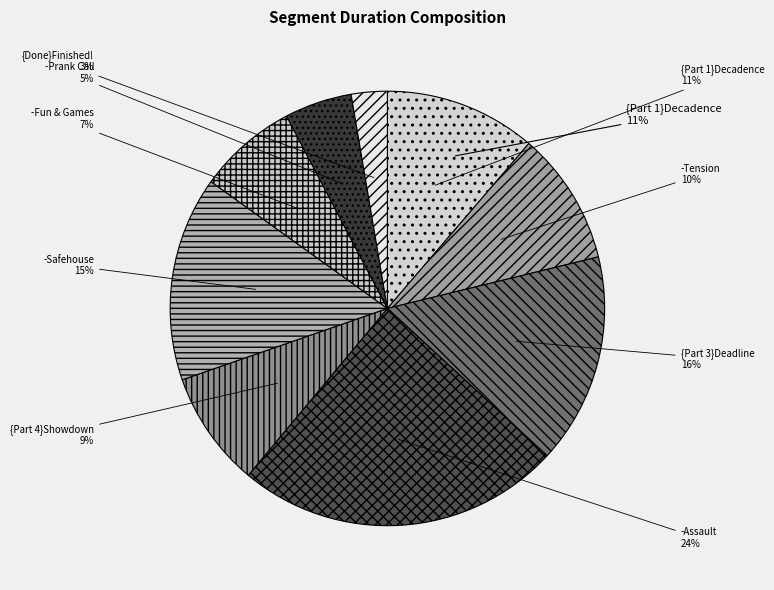

Is there any slice that represents more than half of the pie?

No